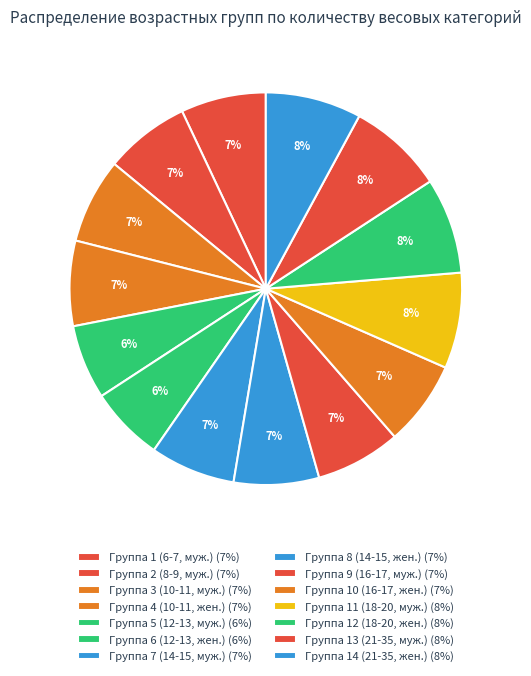

Is it true that Группа 5 (12-13, муж.) is 6% of the pie?

True